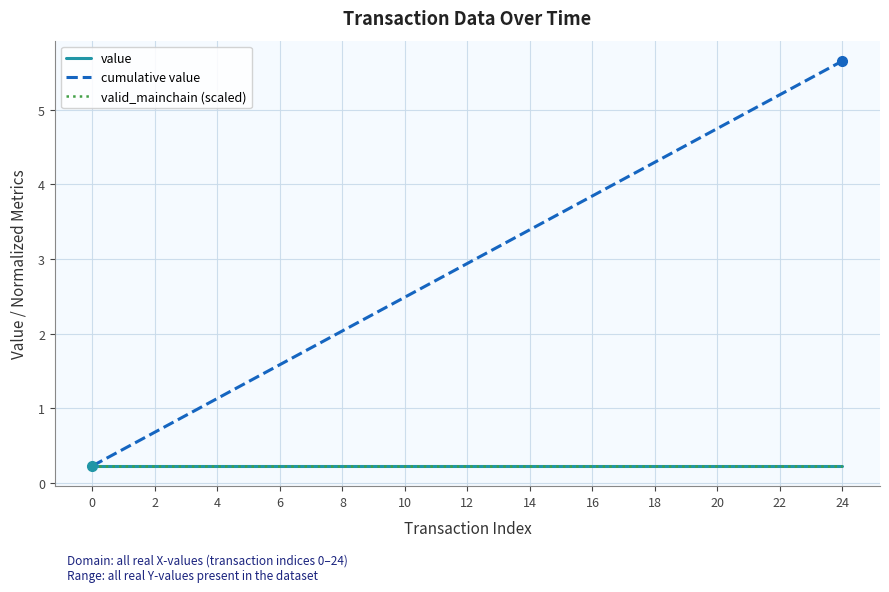

Is this an area chart (filled region under the line)?

No